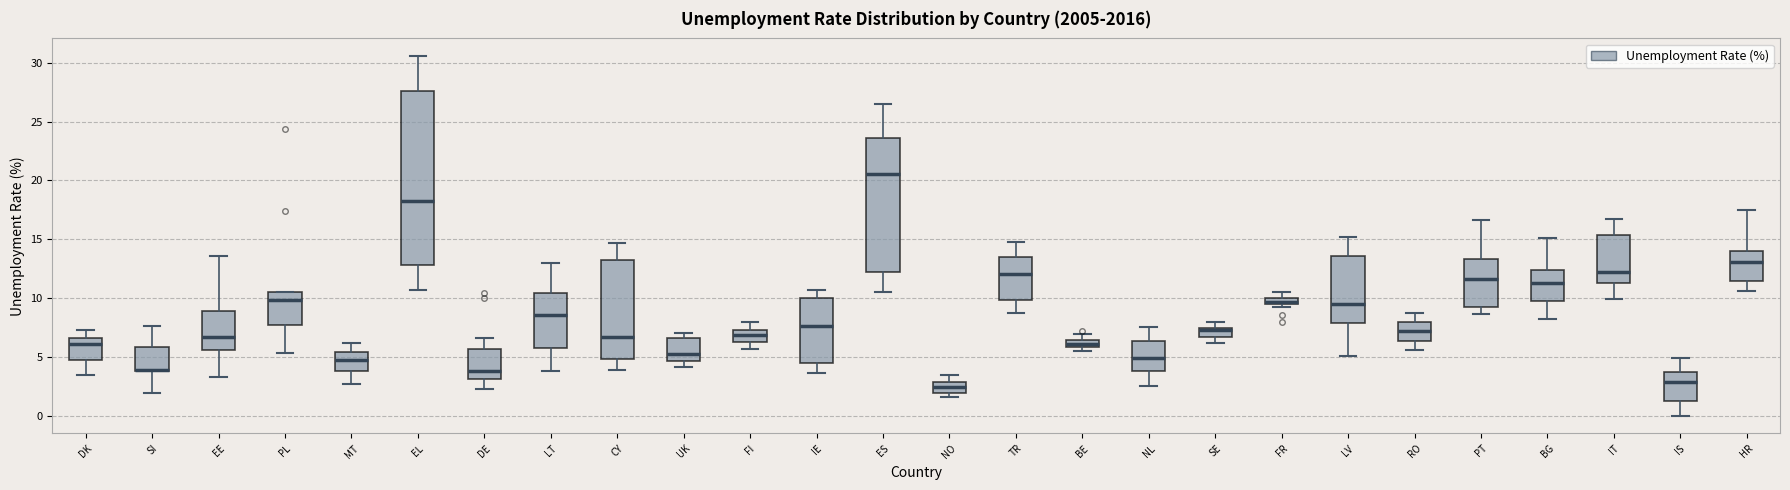

Where is the lower edge of the box for DK on the y-axis? The values are not printed on the chart, so give them approximately, as read against the axis.

4.5